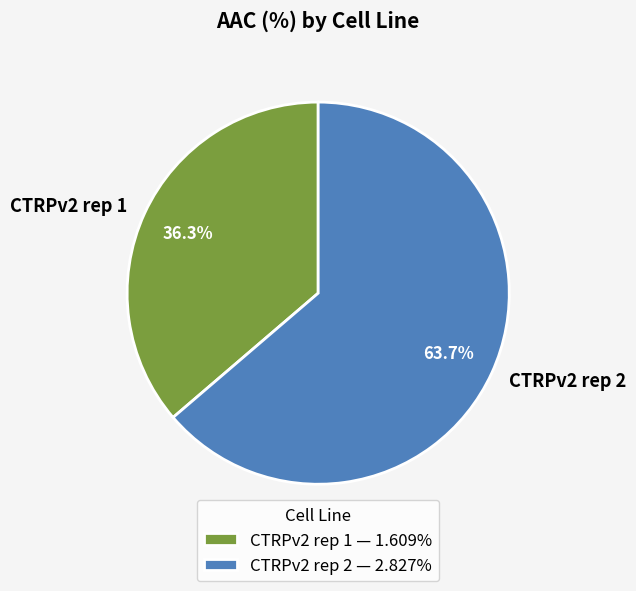

What is the total percentage of CTRPv2 rep 2 and CTRPv2 rep 1?

100.0%